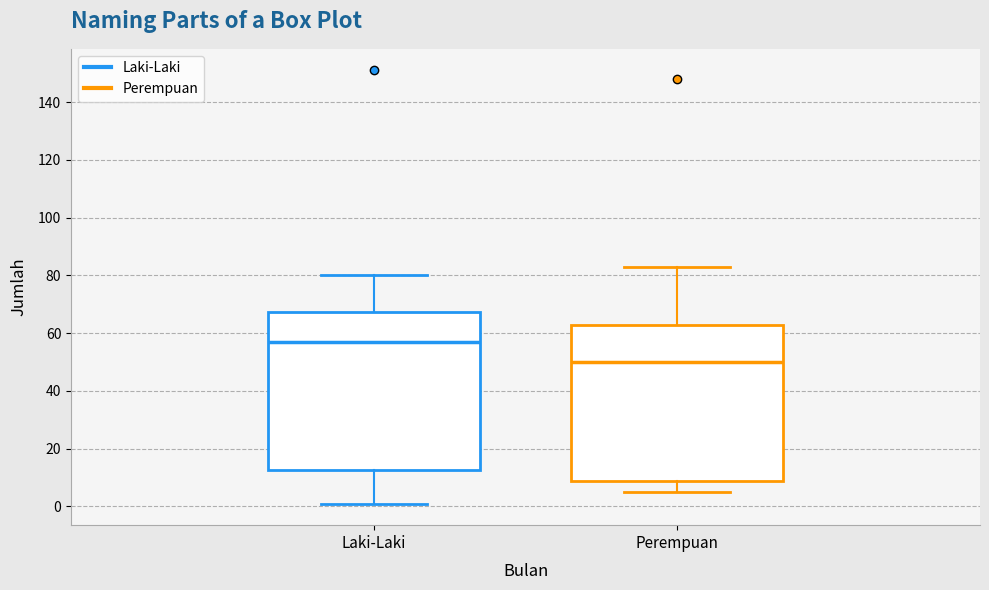

Reading left to right, read every box against the y-axis: the position of its median line, the range the box covers, and the ends of its whiskers. The values are not printed on the chart, so give them approximately, as read against the axis.

Laki-Laki: median 58, box 12 to 68, whiskers 2 to 80
Perempuan: median 50, box 8 to 62, whiskers 6 to 84